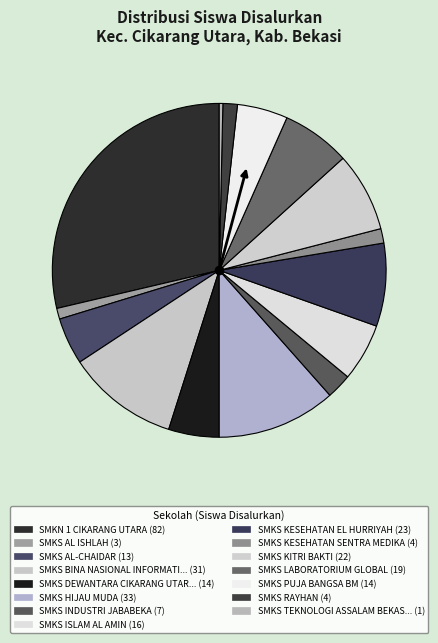

To the nearest percent, what is the difference between the largest and smallest slice percentages?

28%